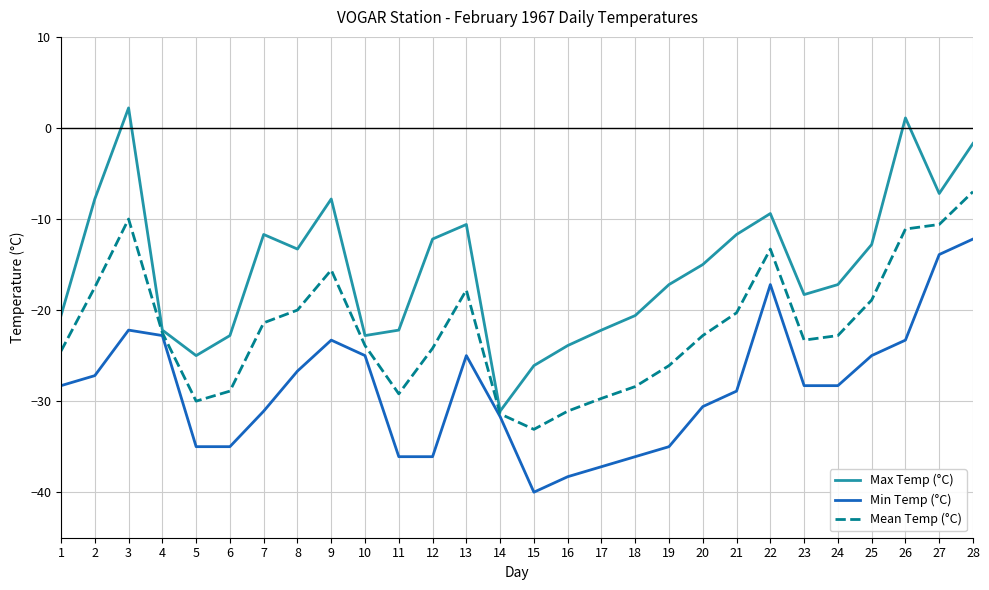

Which series has the widest spread of values?

Max Temp (°C)